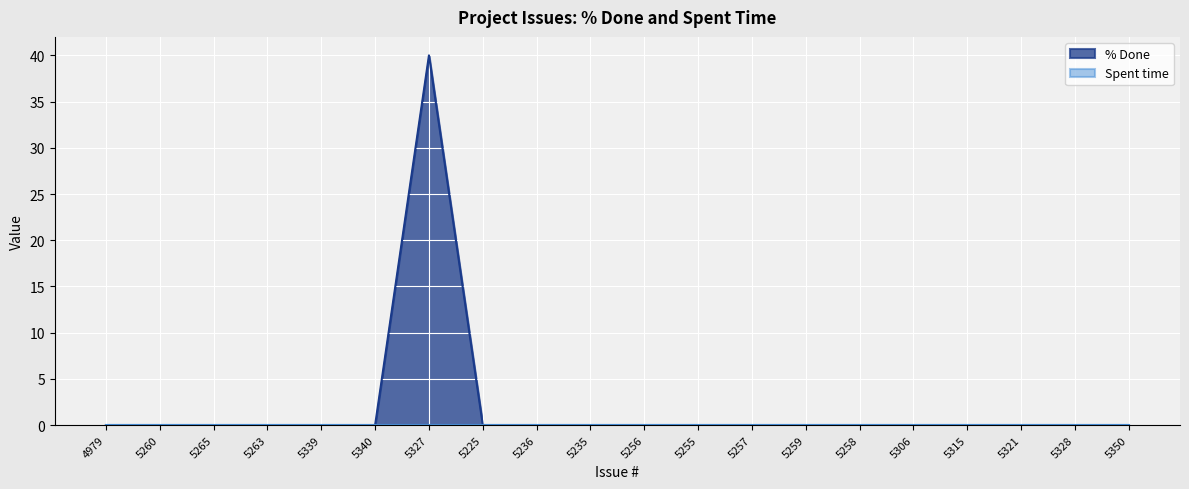

Between 5328 and 5236, which is larger?

5328